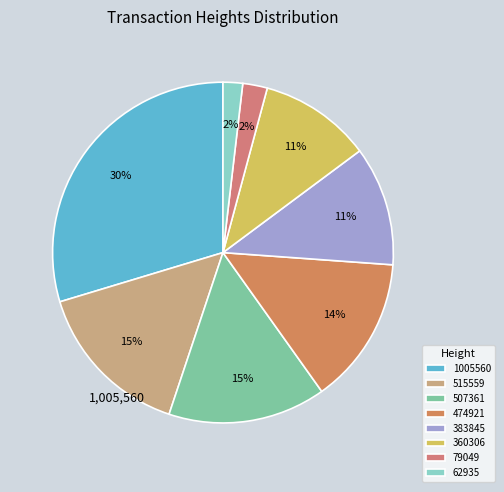

What percentage is the 474921 slice, to the nearest percent?

14%